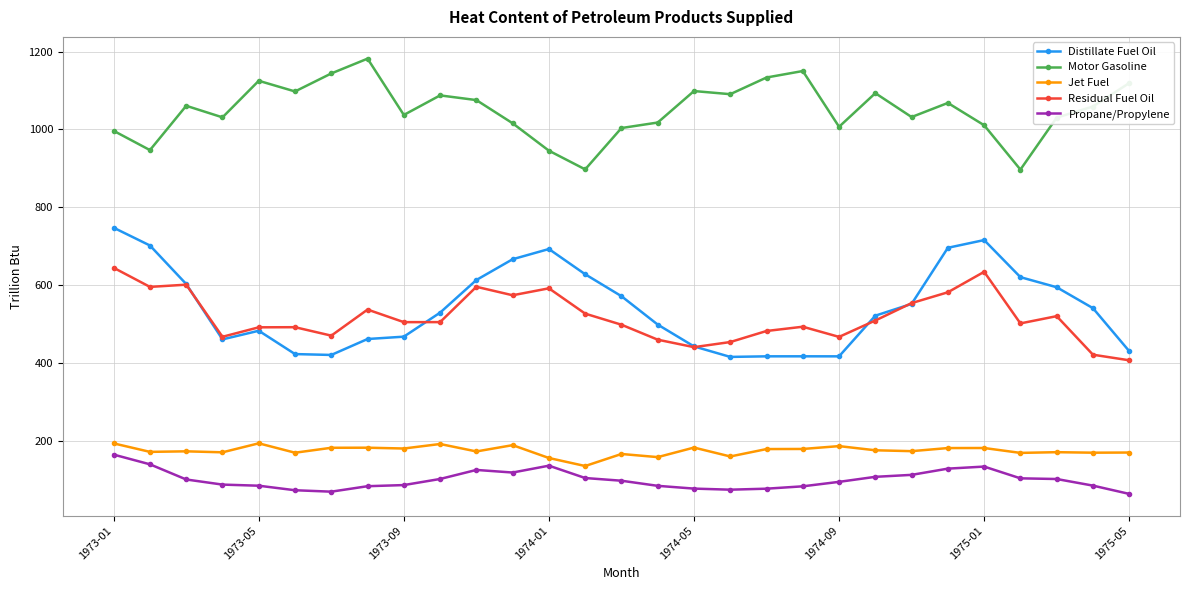

Which series has the largest total across all categories?

Motor Gasoline